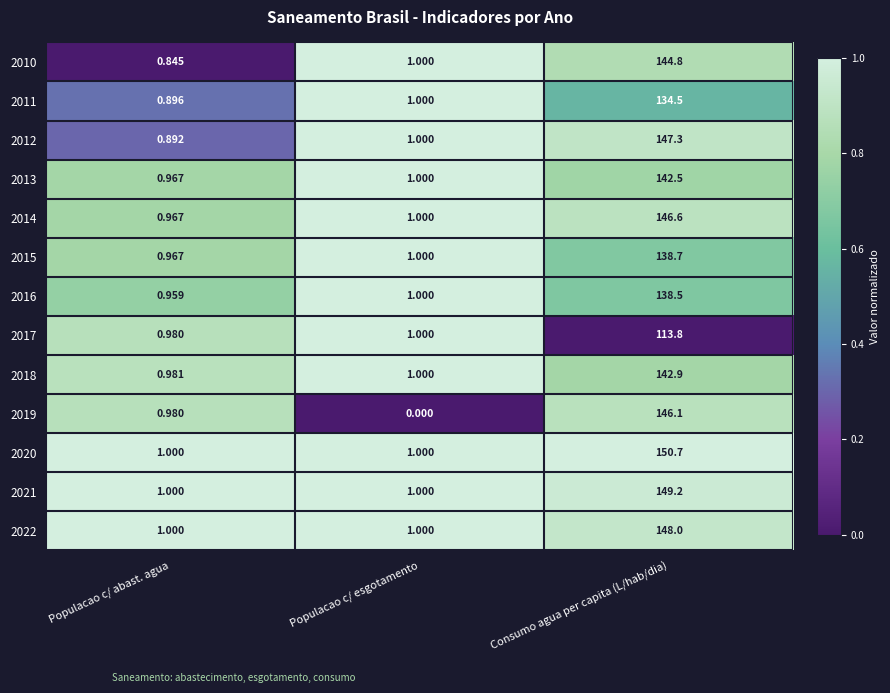

Which label corresponds to the largest value in the chart?

Consumo agua per capita (L/hab/dia)